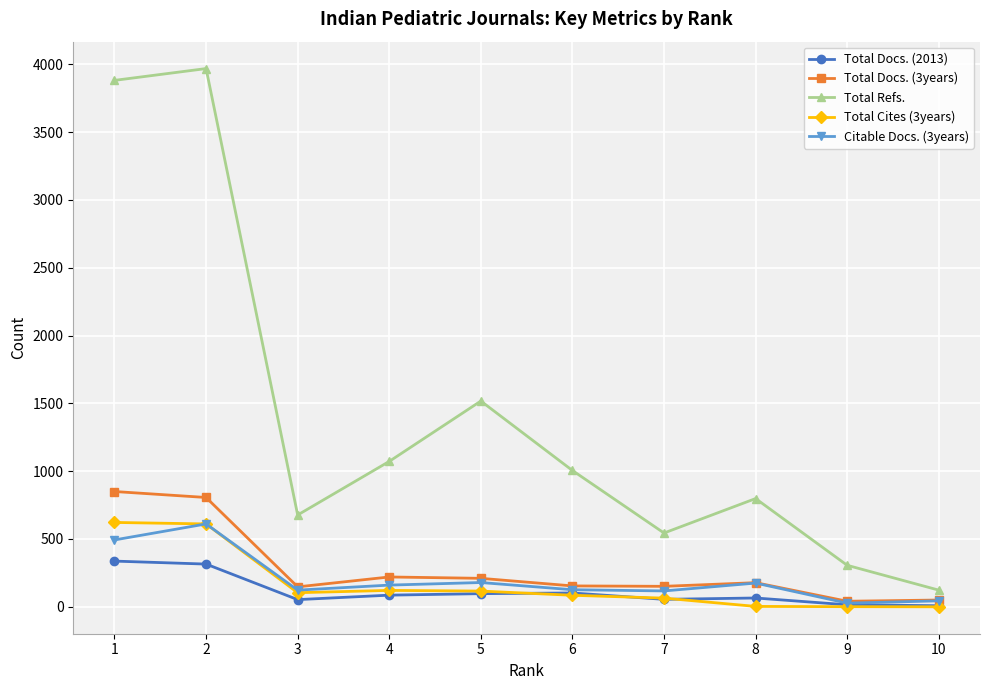

What are all the series names shown in the legend?

Total Docs. (2013), Total Docs. (3years), Total Refs., Total Cites (3years), Citable Docs. (3years)